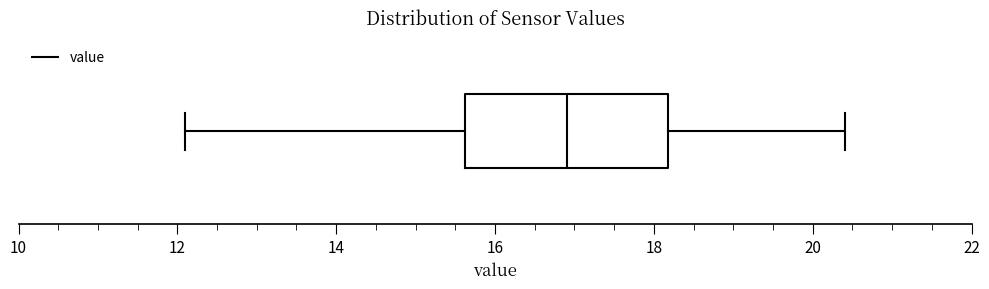

Read this box plot against the x-axis: the position of the median line, the range covered by the box, and the ends of both whiskers. The values are not printed on the chart, so give them approximately, as read against the axis.

median 17.0, box 15.6 to 18.2, whiskers 12.2 to 20.4